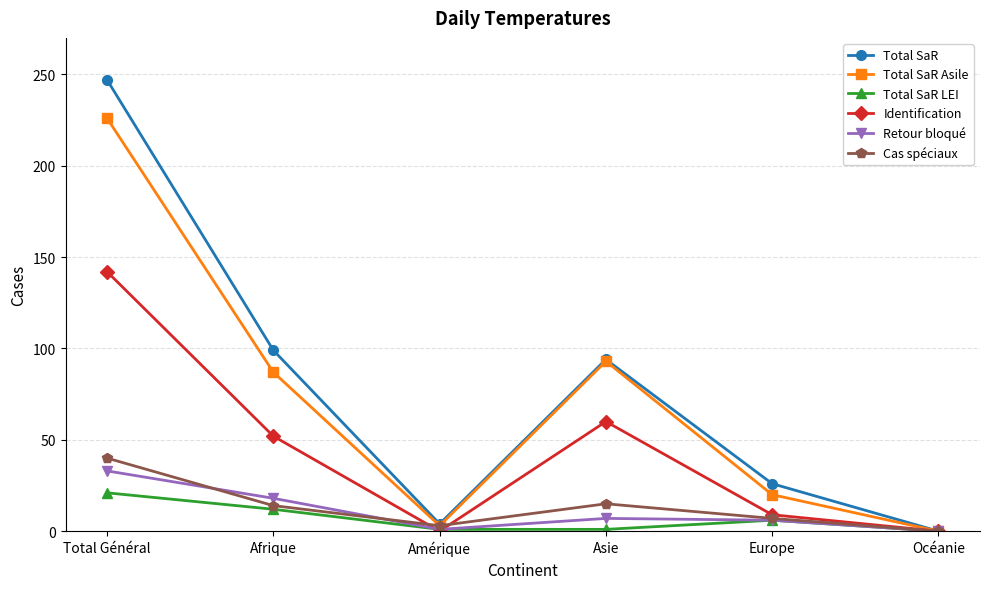

How many categories are shown in the chart?

6